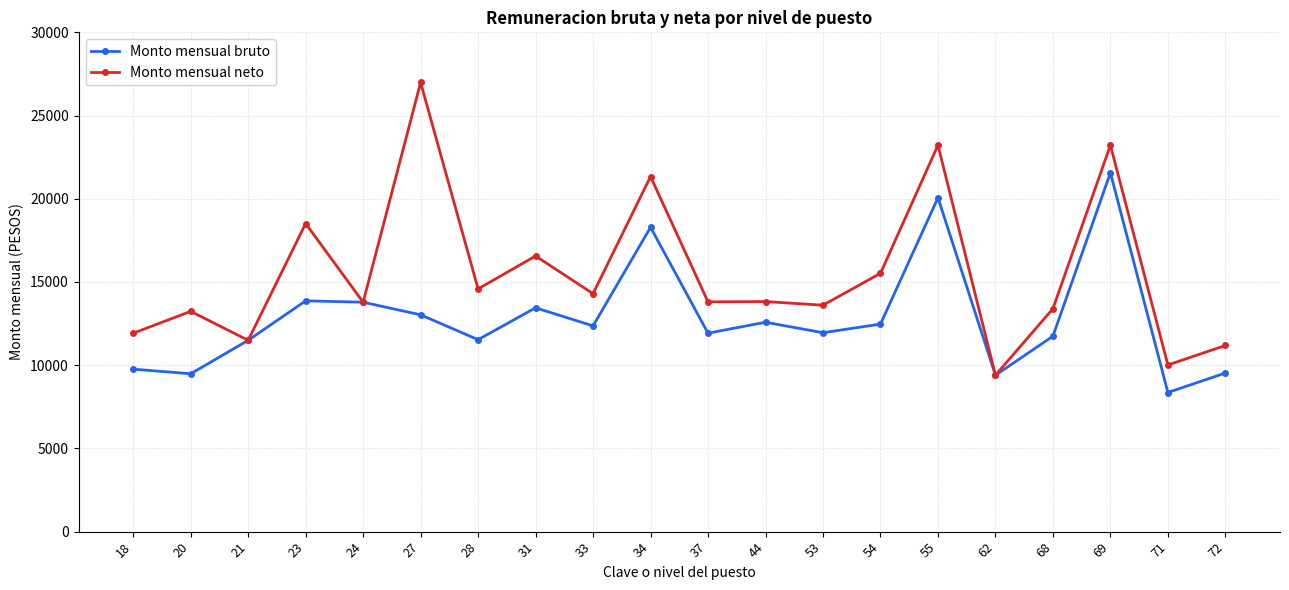

What is the difference between the highest and lowest values at 33?

1933.7